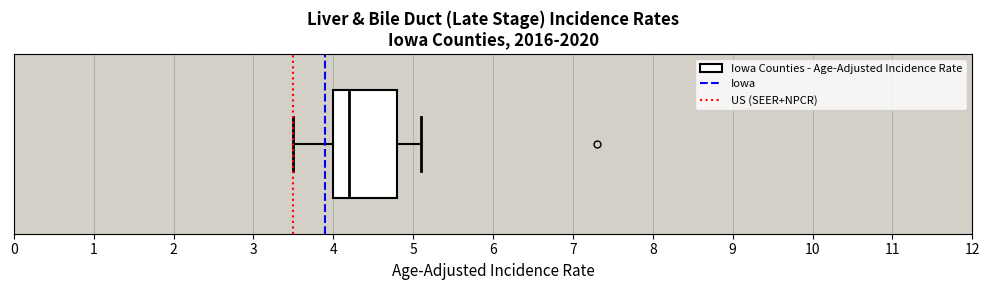

Read this box plot against the x-axis: the position of the median line, the range covered by the box, and the ends of both whiskers. The values are not printed on the chart, so give them approximately, as read against the axis.

median 4.2, box 4.0 to 4.8, whiskers 3.5 to 5.1